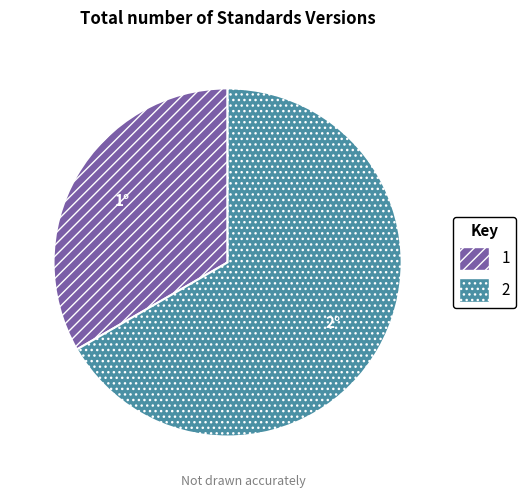

Is there a majority slice in this chart?

Yes